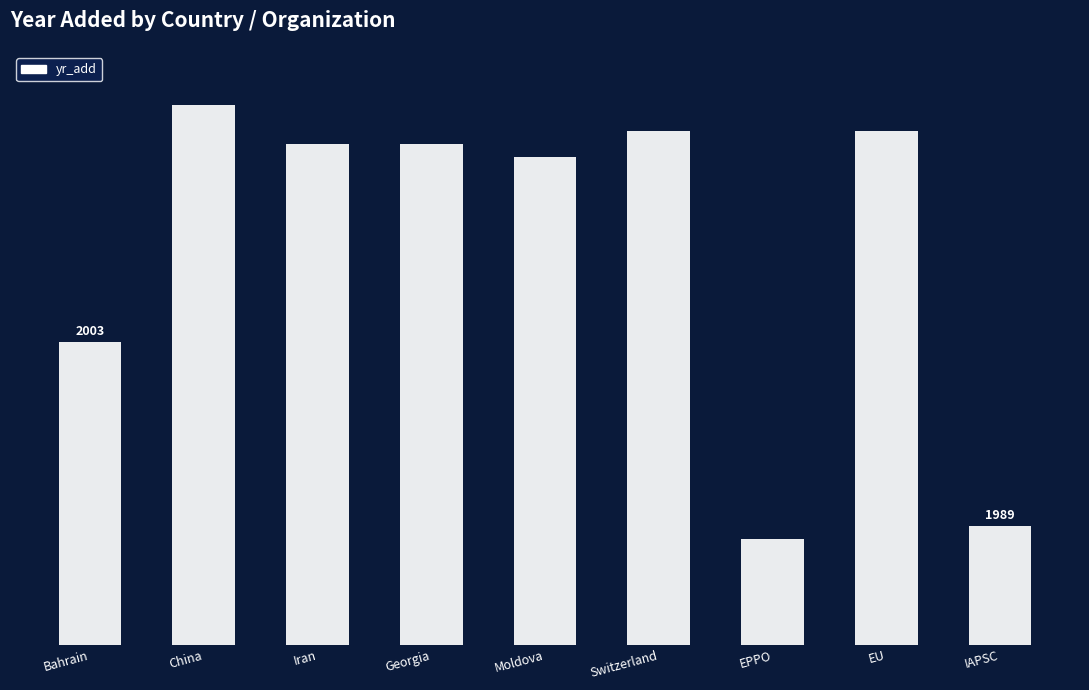

The chart shows a value of 56 at Switzerland. True or false?

False